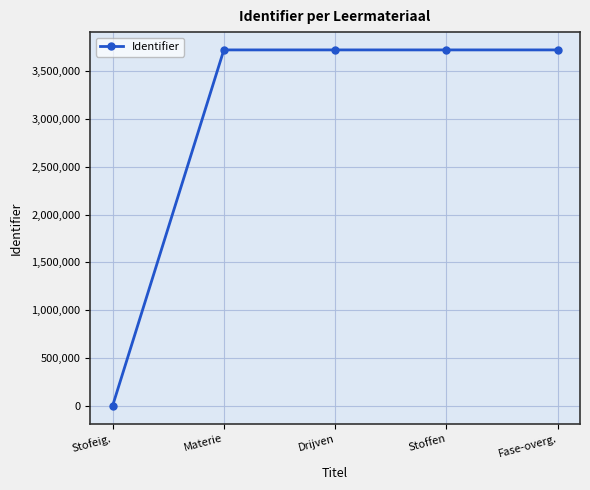

How many lines are shown in the chart?

1